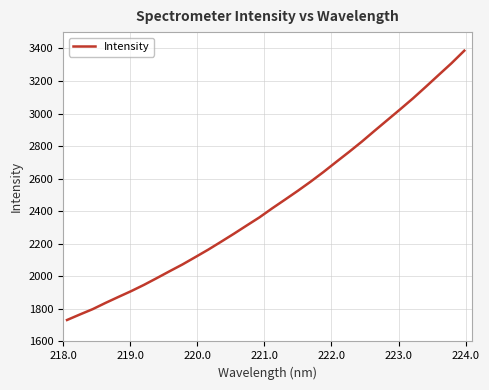

What is the difference between the maximum and minimum values?

1654.2